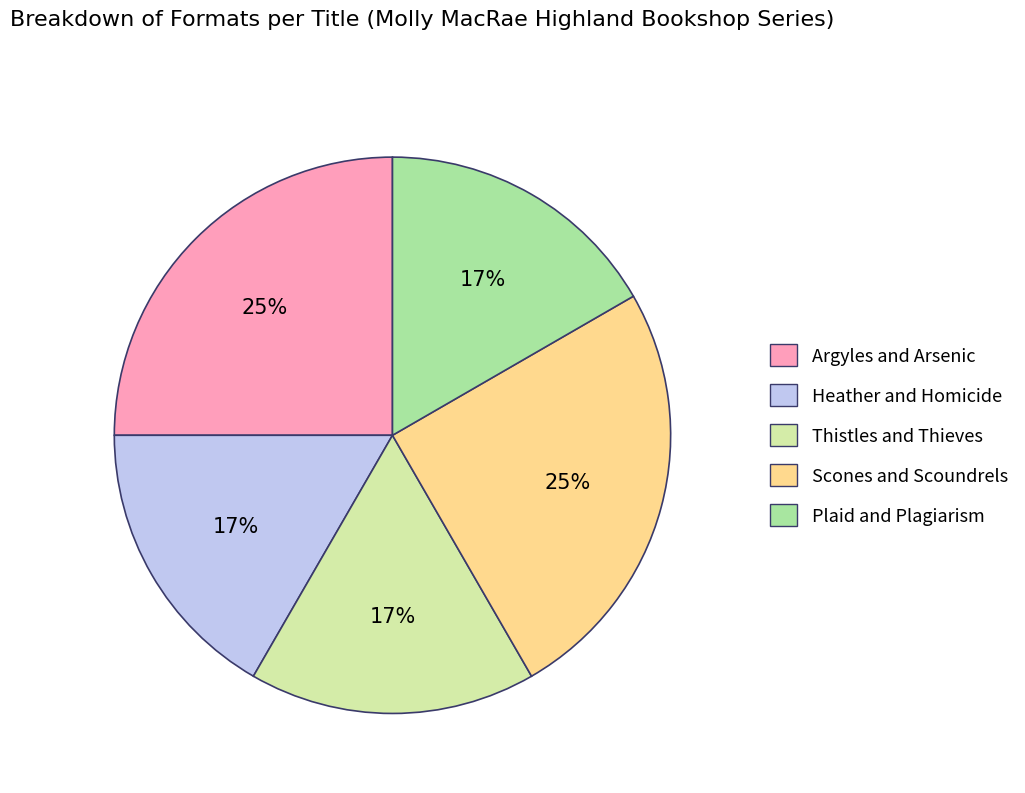

Is Scones and Scoundrels the majority of the pie?

No